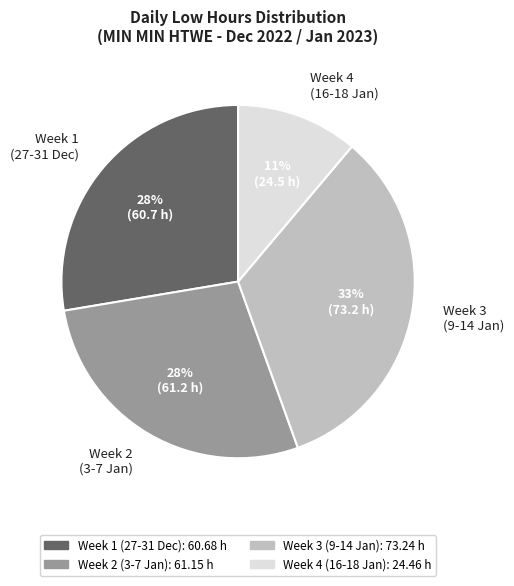

How many segments does this pie chart have?

4